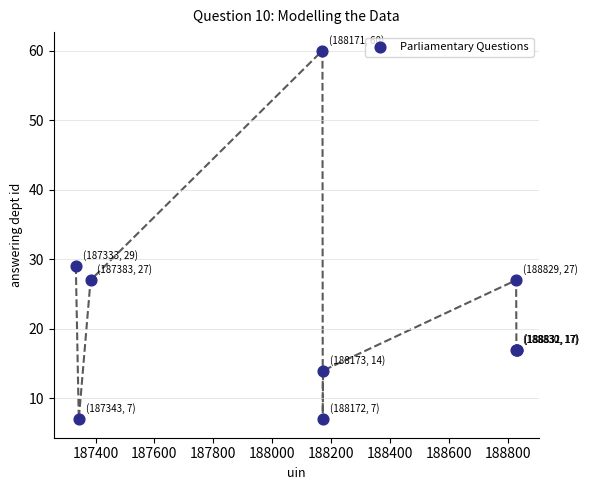

What Y value in the scatter plot is closest to 33?

29